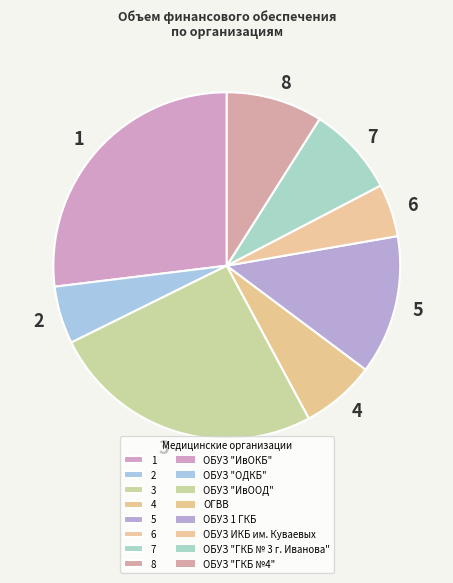

Does 7 account for over 50% of the chart?

No